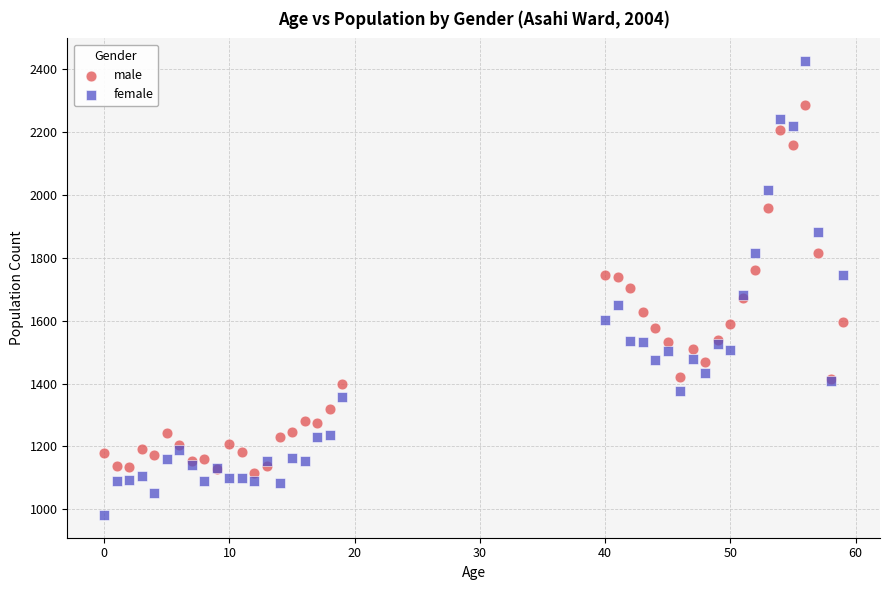

Which series has the widest spread of Y values?

female